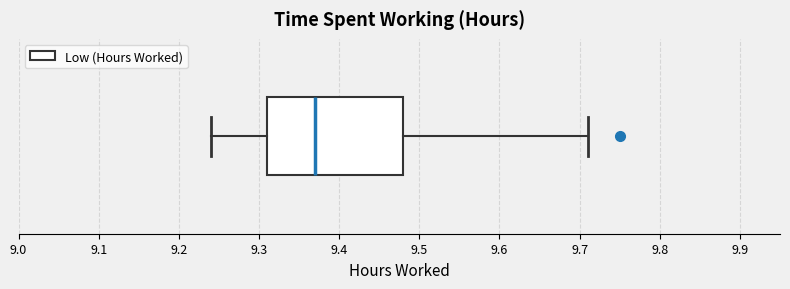

Transcribe this box plot: give where the median line is, the range the box spans, and where the two whiskers end, as read against the x-axis. The values are not printed on the chart, so give them approximately, as read against the axis.

median 9.37, box 9.31 to 9.48, whiskers 9.24 to 9.71